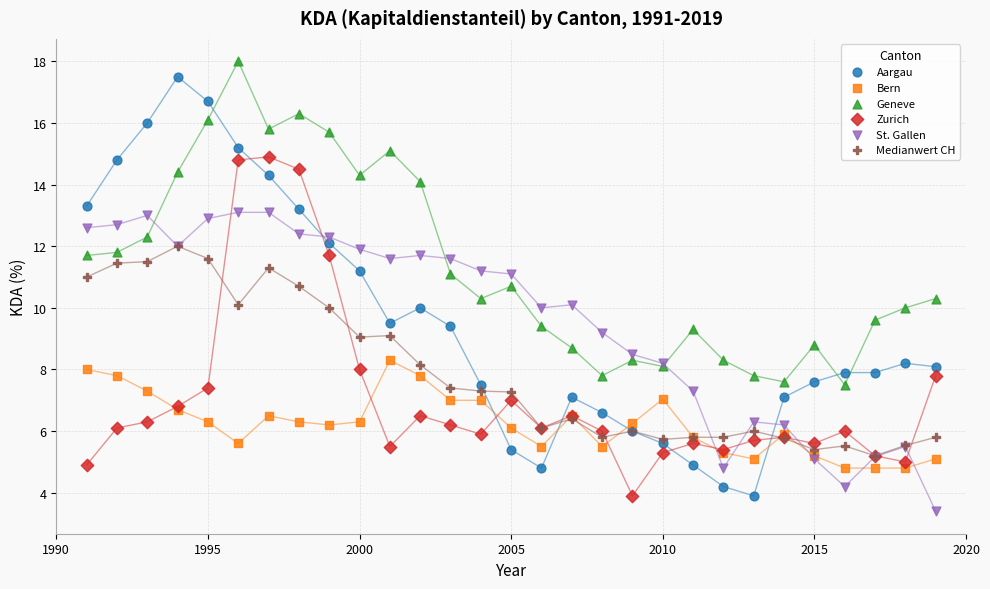

What are all the series names shown in the legend?

Aargau, Bern, Geneve, Zurich, St. Gallen, Medianwert CH